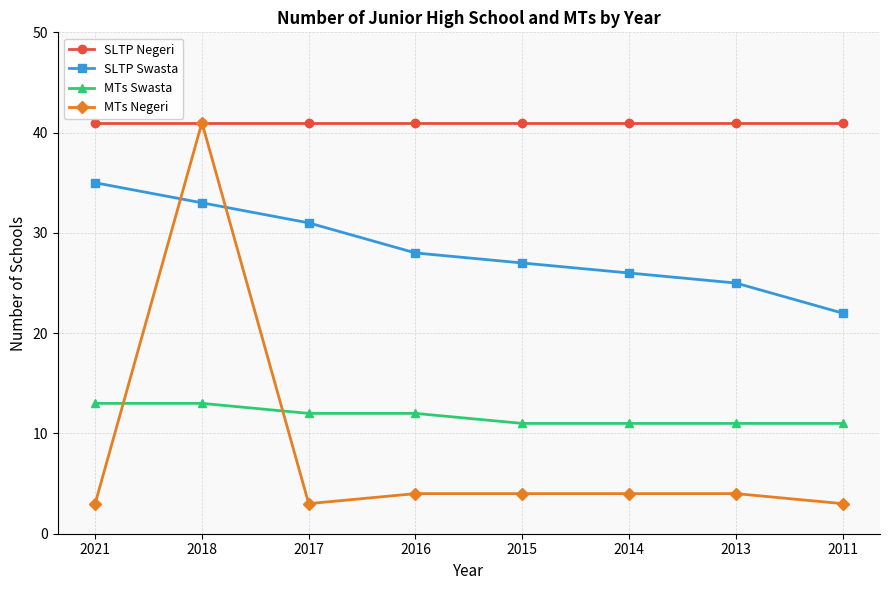

How many data points in MTs Swasta are less than 12?

4